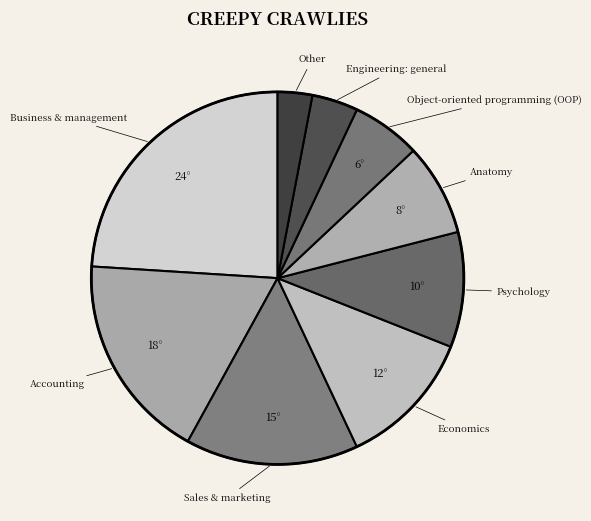

Is it true that Psychology is 1% of the pie?

False